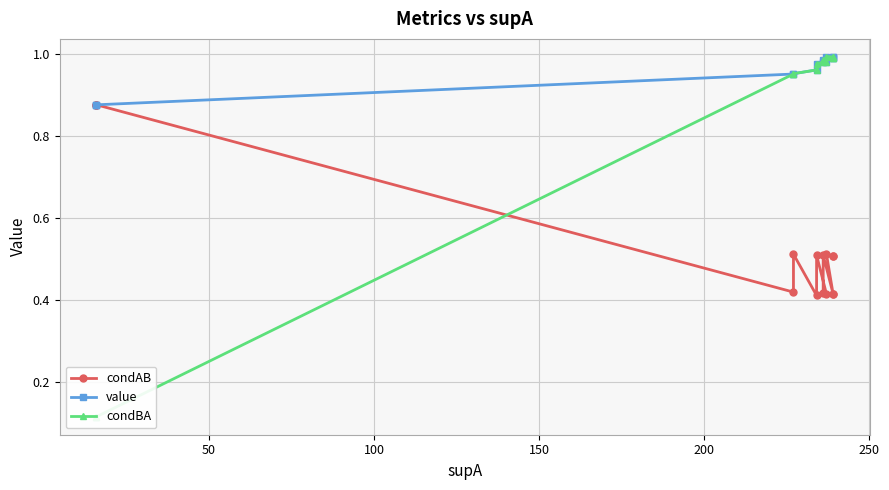

What are all the series names shown in the legend?

condAB, value, condBA